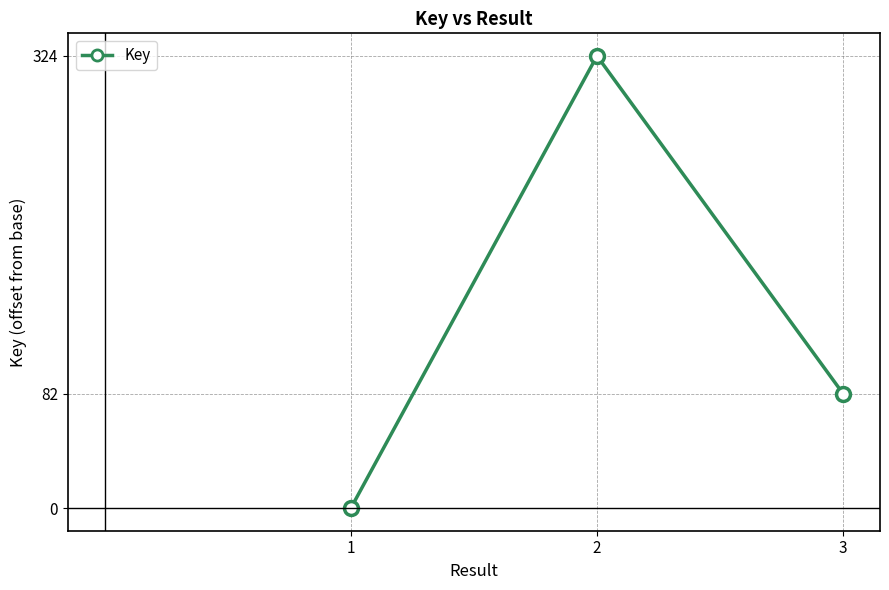

What is the maximum value shown in the chart?

324